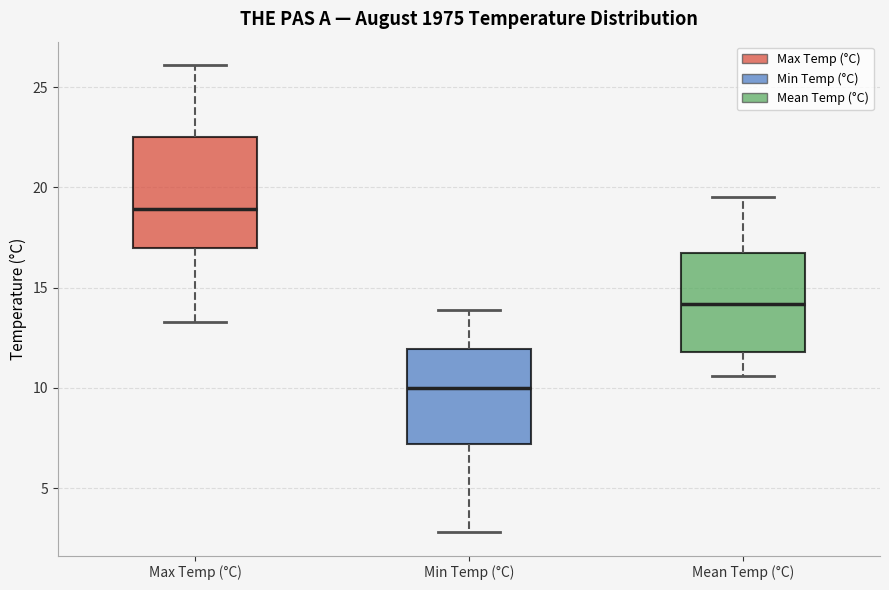

Reading left to right, read every box against the y-axis: the position of its median line, the range the box covers, and the ends of its whiskers. The values are not printed on the chart, so give them approximately, as read against the axis.

Max Temp (°C): median 19.0, box 17.0 to 22.5, whiskers 13.5 to 26.0
Min Temp (°C): median 10.0, box 7.0 to 12.0, whiskers 3.0 to 14.0
Mean Temp (°C): median 14.0, box 12.0 to 16.5, whiskers 10.5 to 19.5